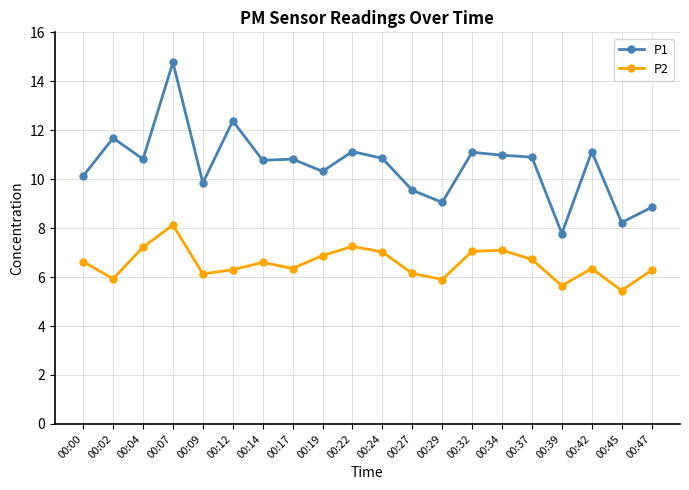

Is the value of P1 at 00:19 greater than the value of P2 at 00:14?

Yes